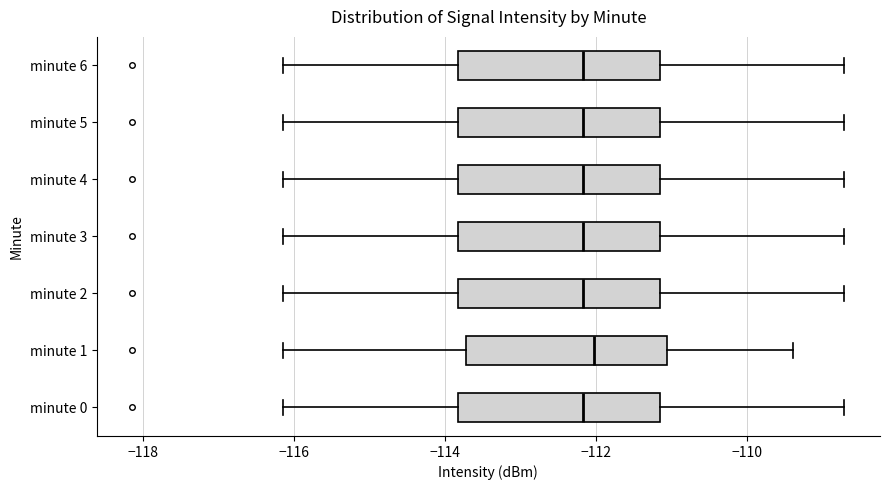

Reading bottom to top, read every box against the x-axis: the position of its median line, the range the box covers, and the ends of its whiskers. The values are not printed on the chart, so give them approximately, as read against the axis.

minute 0: median -112.2, box -113.8 to -111.2, whiskers -116.2 to -108.8
minute 1: median -112.0, box -113.8 to -111.0, whiskers -116.2 to -109.4
minute 2: median -112.2, box -113.8 to -111.2, whiskers -116.2 to -108.8
minute 3: median -112.2, box -113.8 to -111.2, whiskers -116.2 to -108.8
minute 4: median -112.2, box -113.8 to -111.2, whiskers -116.2 to -108.8
minute 5: median -112.2, box -113.8 to -111.2, whiskers -116.2 to -108.8
minute 6: median -112.2, box -113.8 to -111.2, whiskers -116.2 to -108.8